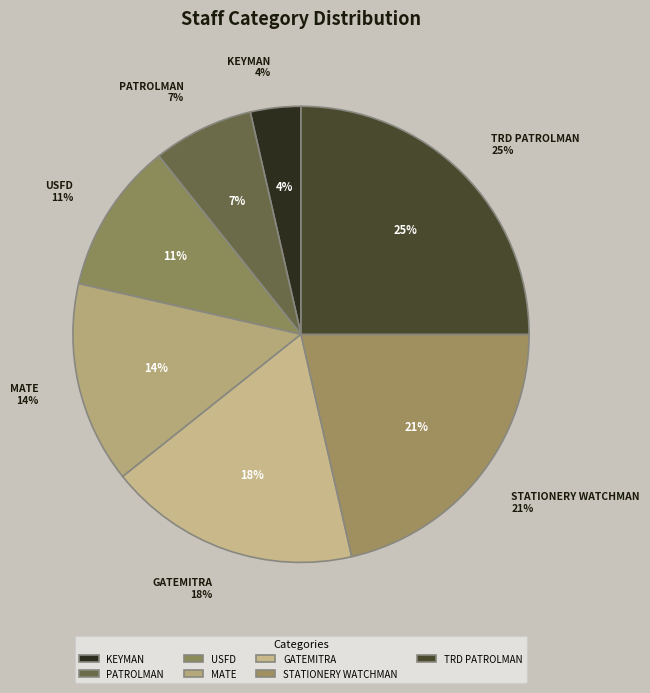

Which category has the biggest portion of the pie?

TRD PATROLMAN